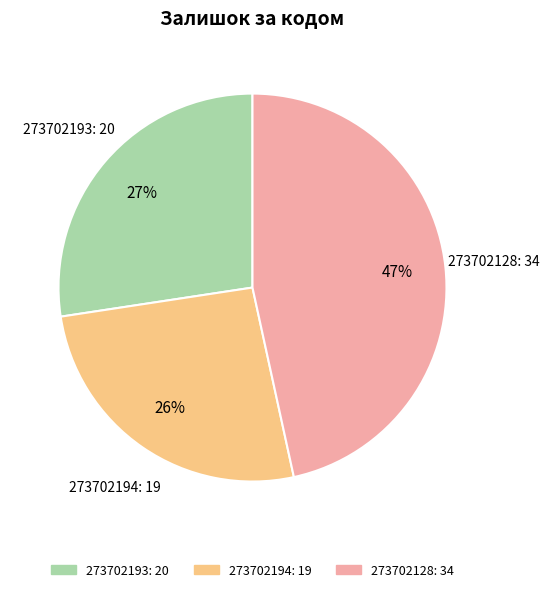

Rank the categories by value from highest to lowest.

273702128, 273702193, 273702194